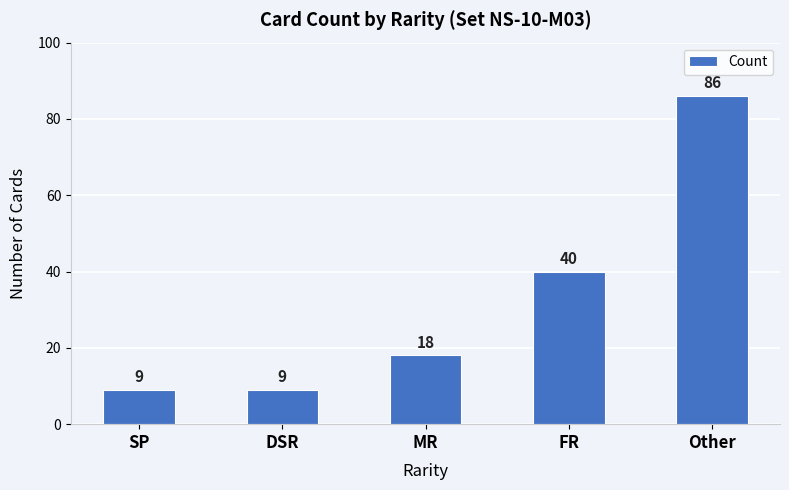

What is the difference between the second highest and minimum values?

31